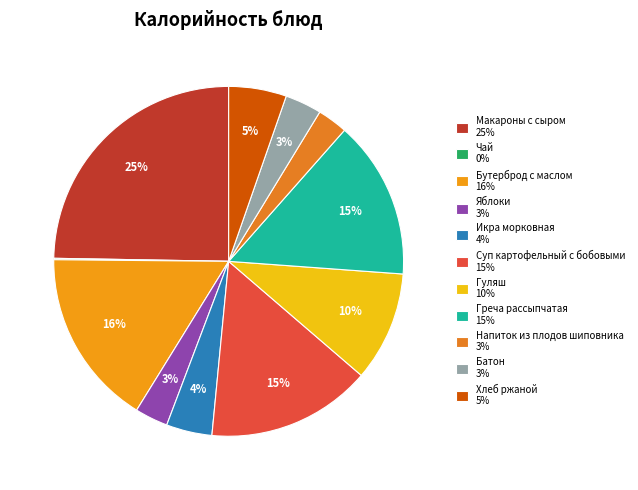

What percentage is the Суп картофельный с бобовыми slice, to the nearest percent?

15%